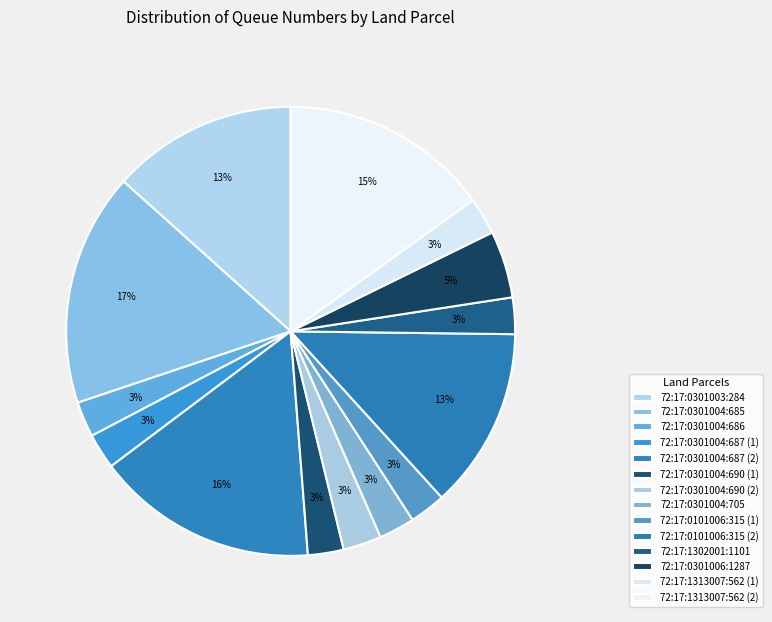

How many slices are in this pie chart?

14